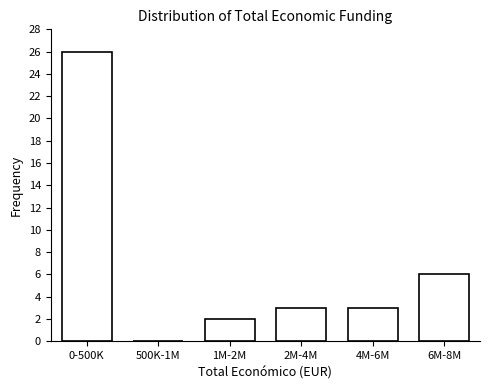

Reading left to right, what are all the values shown in this chart?

0-500K=26	500K-1M=0	1M-2M=2	2M-4M=3	4M-6M=3	6M-8M=6